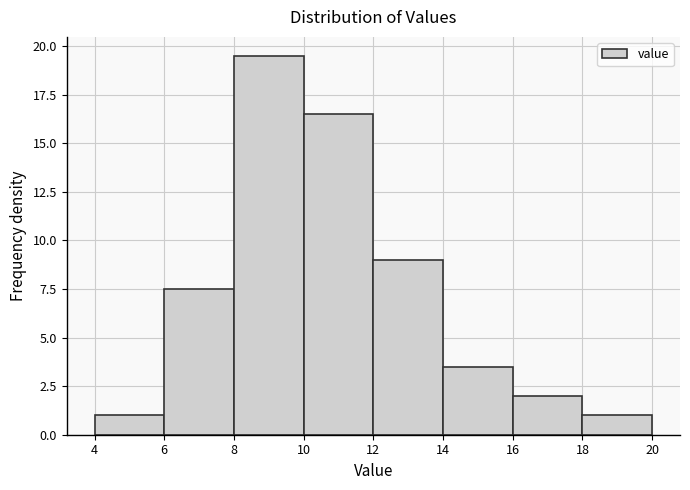

Reading left to right, list every bar in this chart as the range it spans on the x-axis followed by its height. The values are not printed on the chart, so give them approximately, as read against the axis.

4 to 6: 1.0
6 to 8: 7.5
8 to 10: 19.5
10 to 12: 16.5
12 to 14: 9.0
14 to 16: 3.5
16 to 18: 2.0
18 to 20: 1.0